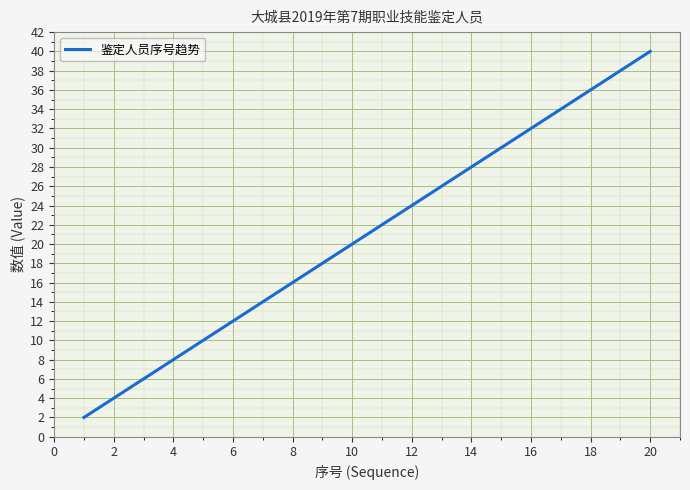

What is the average value?

21